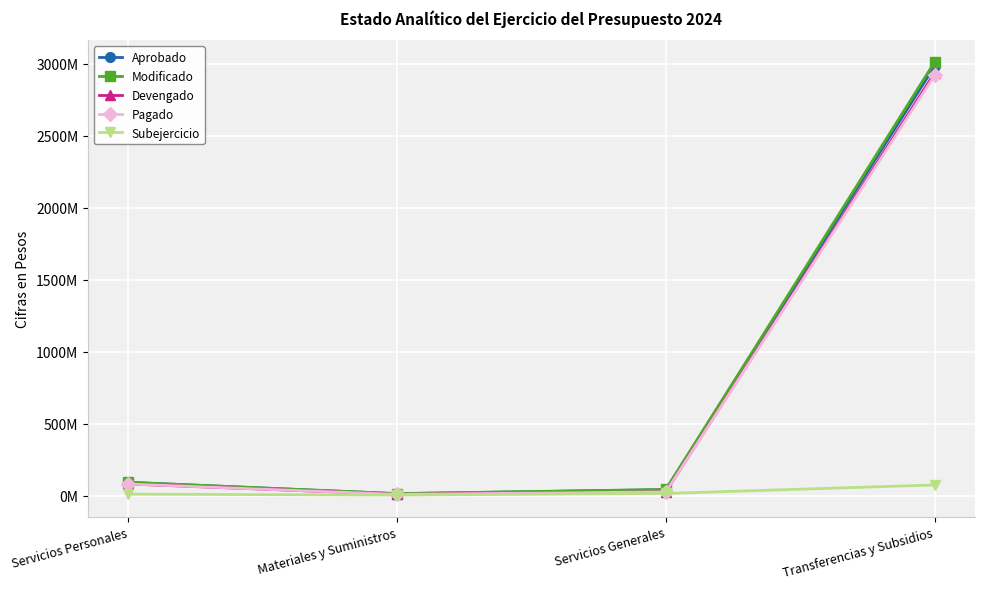

What are all the series names shown in the legend?

Aprobado, Modificado, Devengado, Pagado, Subejercicio